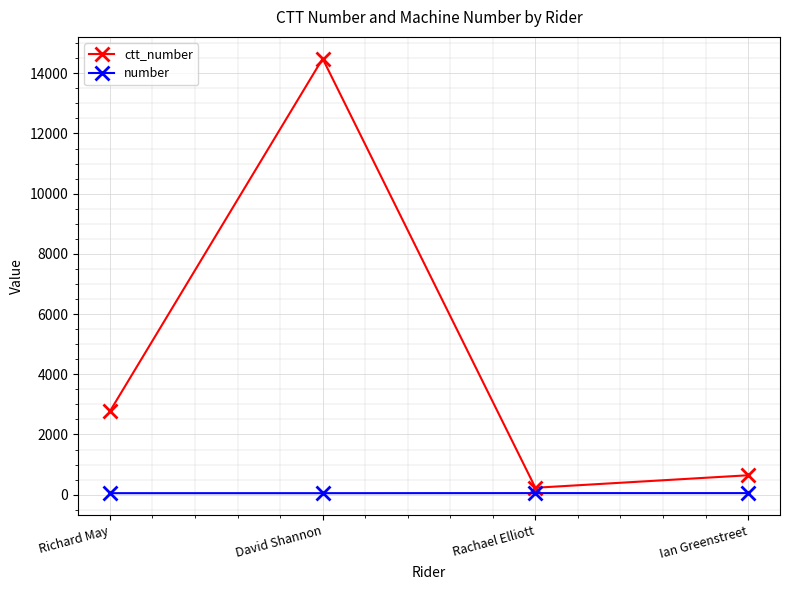

How many lines are shown in the chart?

2